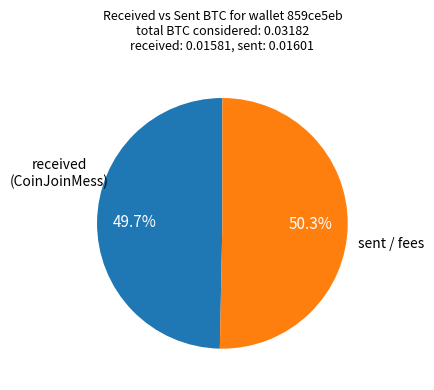

To the nearest percent, what is the difference between the largest and smallest slice percentages?

1%